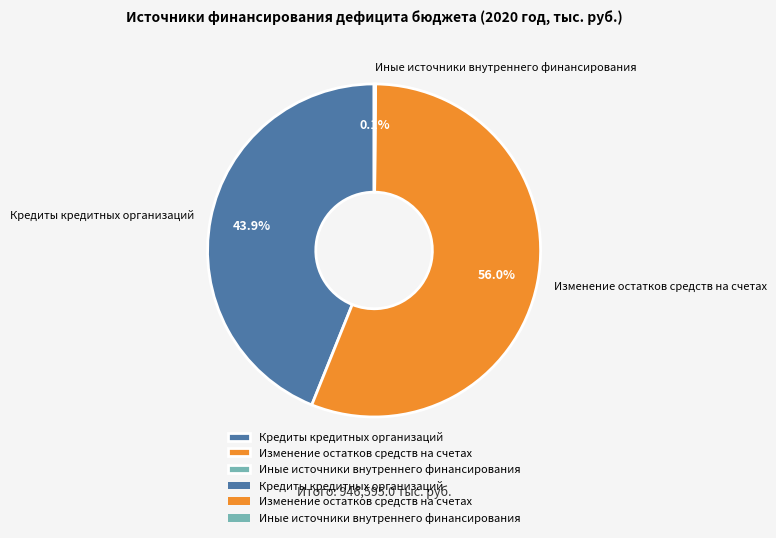

What is the total percentage of Кредиты кредитных организаций and Изменение остатков средств на счетах?

99.9%